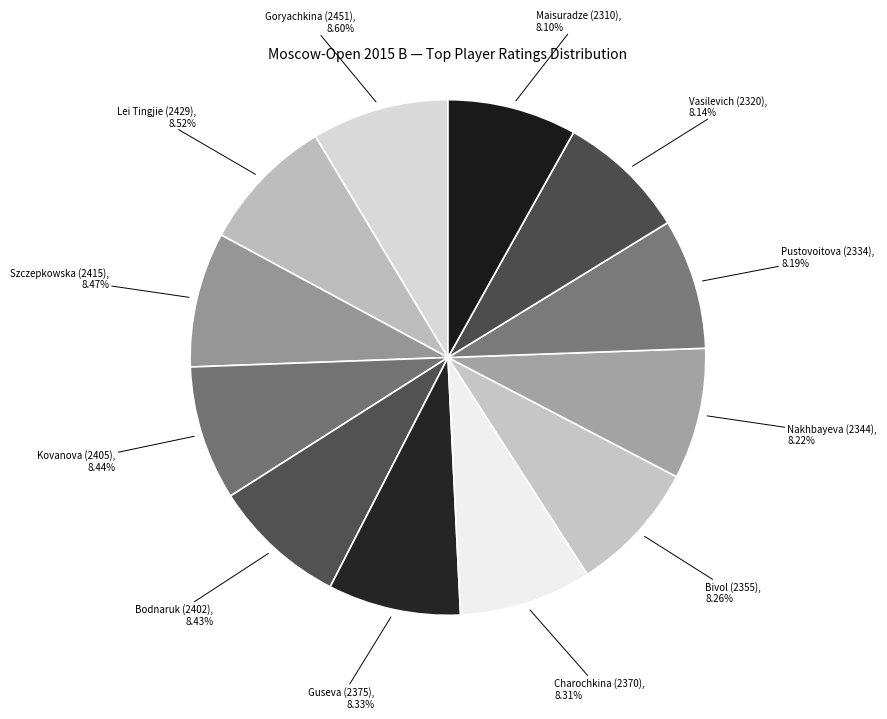

Is Goryachkina (2451) the majority of the pie?

No